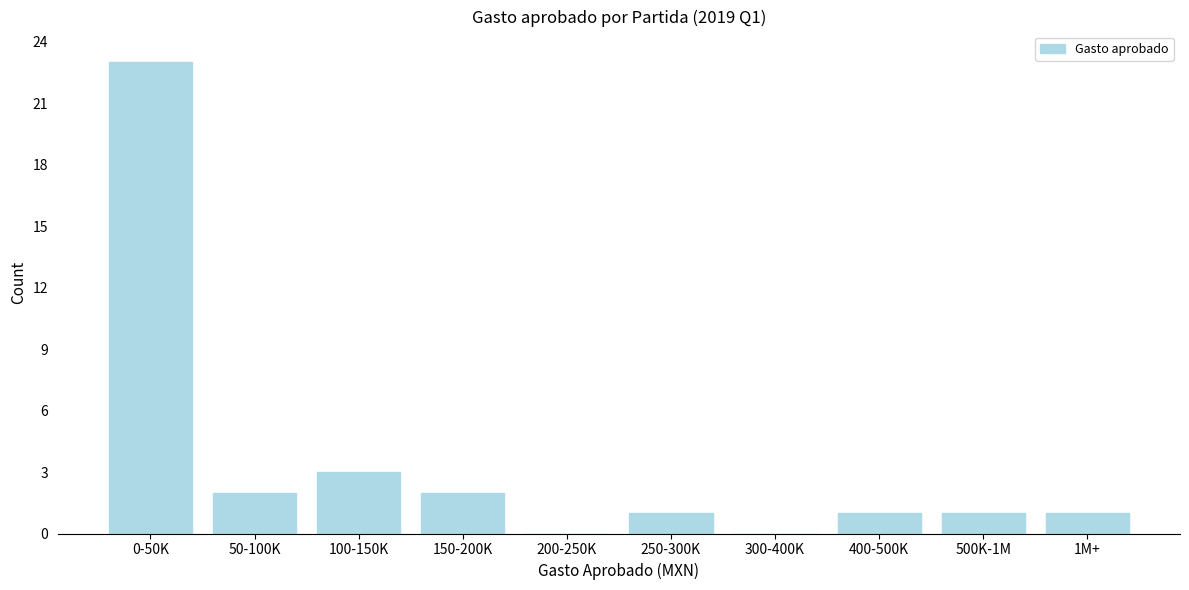

Reading right to left, list all the values displayed in this chart.

1M+=1	500K-1M=1	400-500K=1	300-400K=0	250-300K=1	200-250K=0	150-200K=2	100-150K=3	50-100K=2	0-50K=23